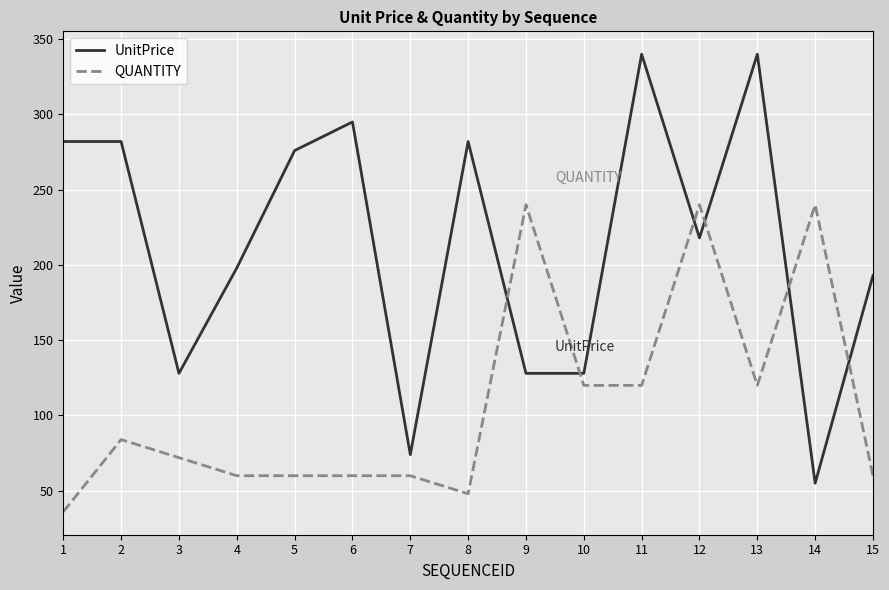

At 10, list the series in order from largest to smallest.

UnitPrice, QUANTITY